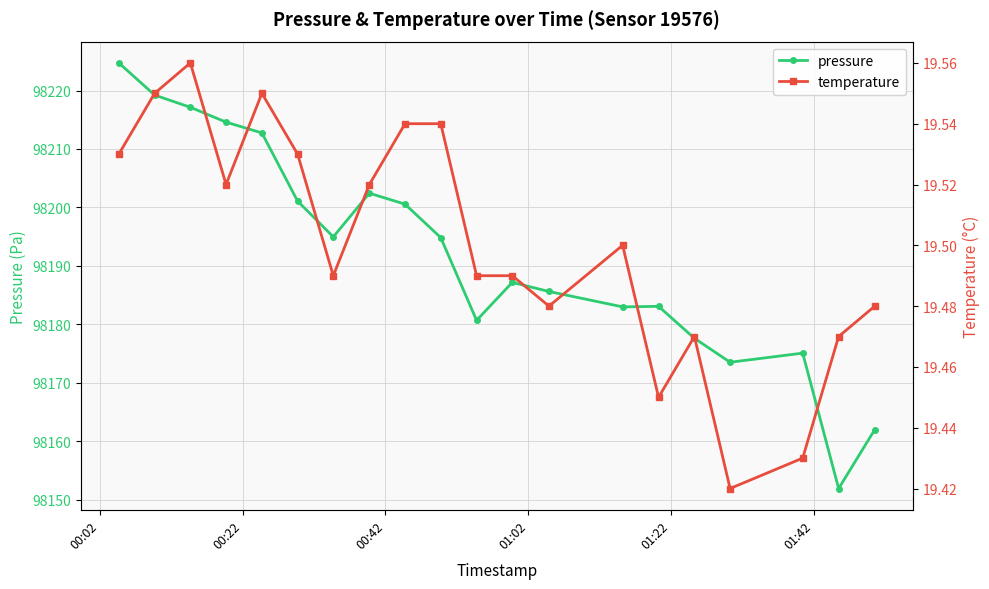

True or false: pressure has more than 2 interior local peaks.

True